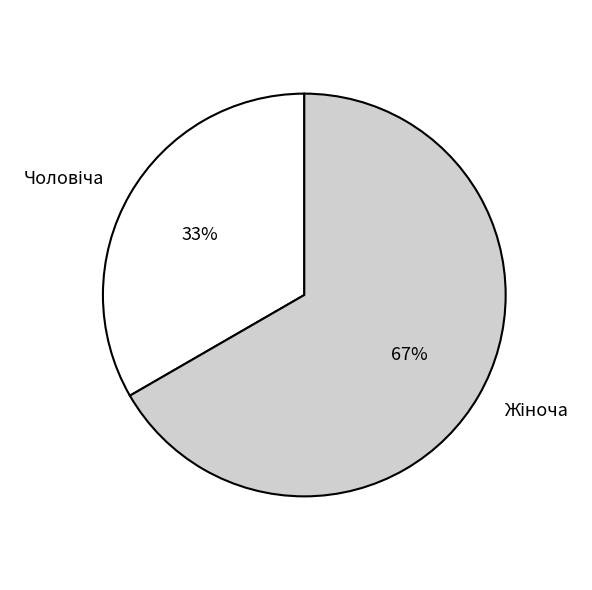

To the nearest percent, what is the average slice percentage?

50%